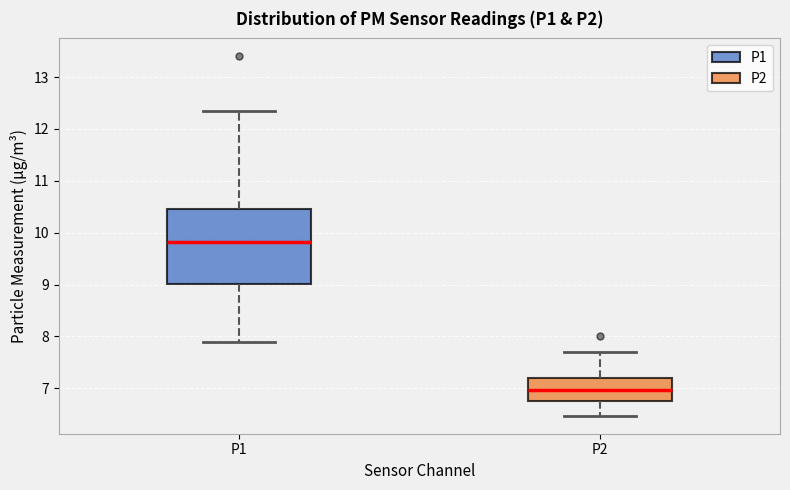

Where does the upper whisker of the box for P2 end on the y-axis? The values are not printed on the chart, so give them approximately, as read against the axis.

7.7